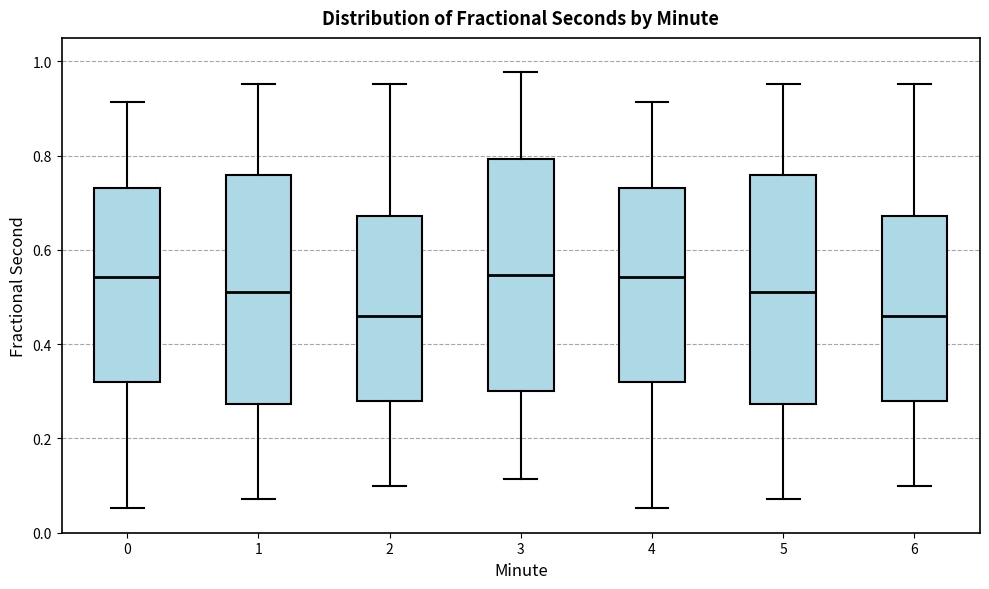

Reading left to right, read every box against the y-axis: the position of its median line, the range the box covers, and the ends of its whiskers. The values are not printed on the chart, so give them approximately, as read against the axis.

0: median 0.54, box 0.32 to 0.74, whiskers 0.06 to 0.92
1: median 0.52, box 0.28 to 0.76, whiskers 0.08 to 0.96
2: median 0.46, box 0.28 to 0.68, whiskers 0.10 to 0.96
3: median 0.54, box 0.30 to 0.80, whiskers 0.12 to 0.98
4: median 0.54, box 0.32 to 0.74, whiskers 0.06 to 0.92
5: median 0.52, box 0.28 to 0.76, whiskers 0.08 to 0.96
6: median 0.46, box 0.28 to 0.68, whiskers 0.10 to 0.96